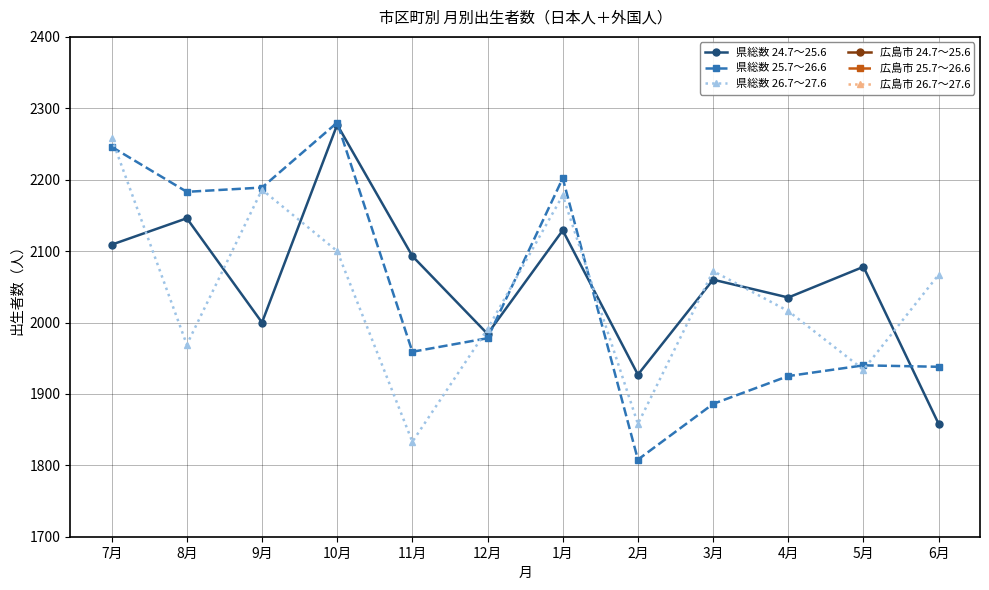

What is the difference between the second highest and minimum values in the 広島市 25.7～26.6 series?

188